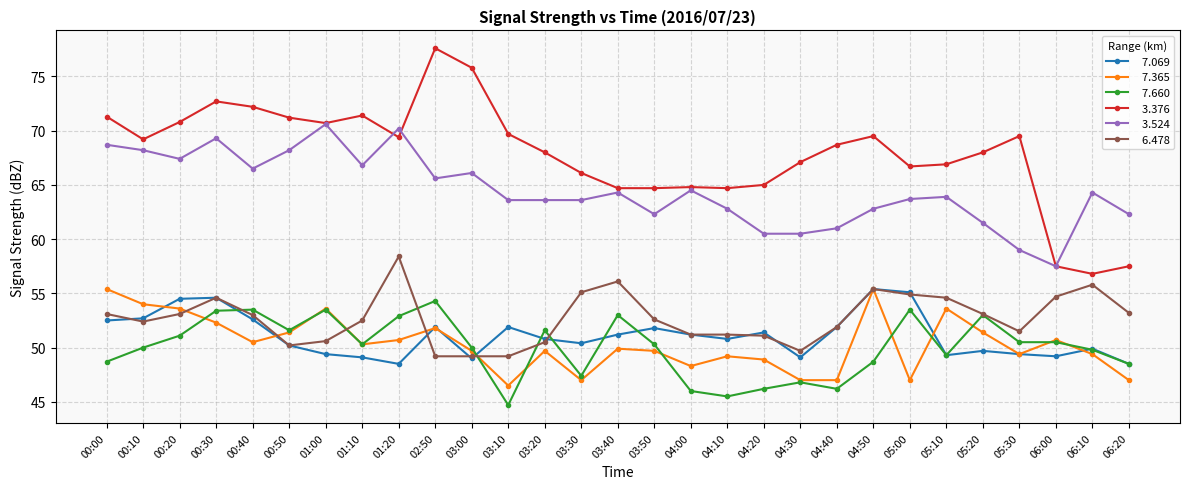

What is the difference between the highest and lowest values at 05:30?

20.1